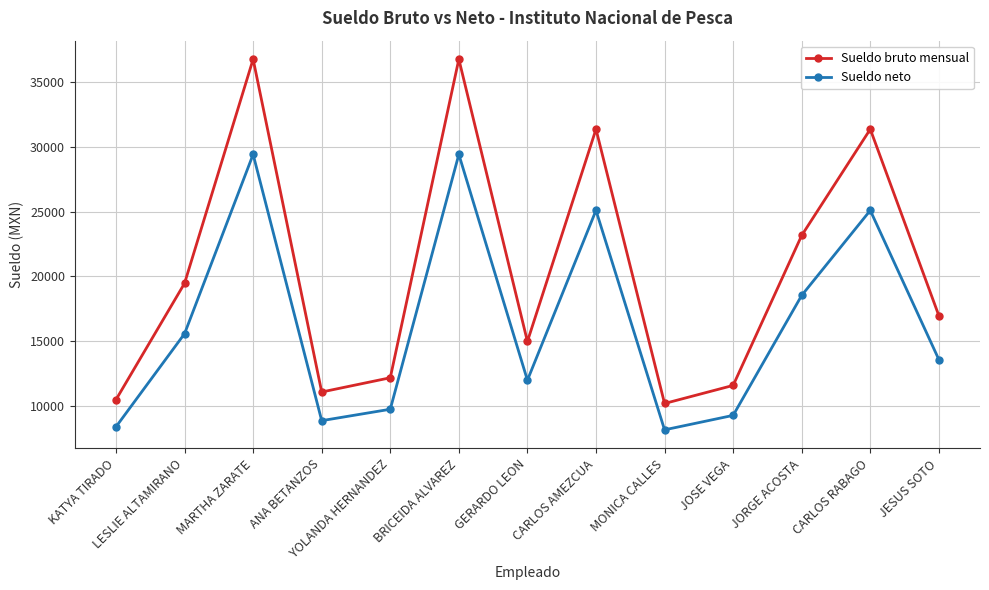

Which series has the largest range (max minus min)?

Sueldo bruto mensual